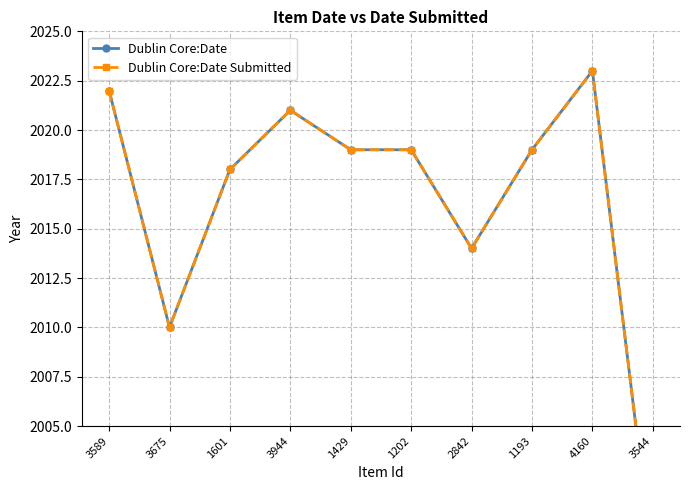

What is the label of the 8th point from the left?

1193